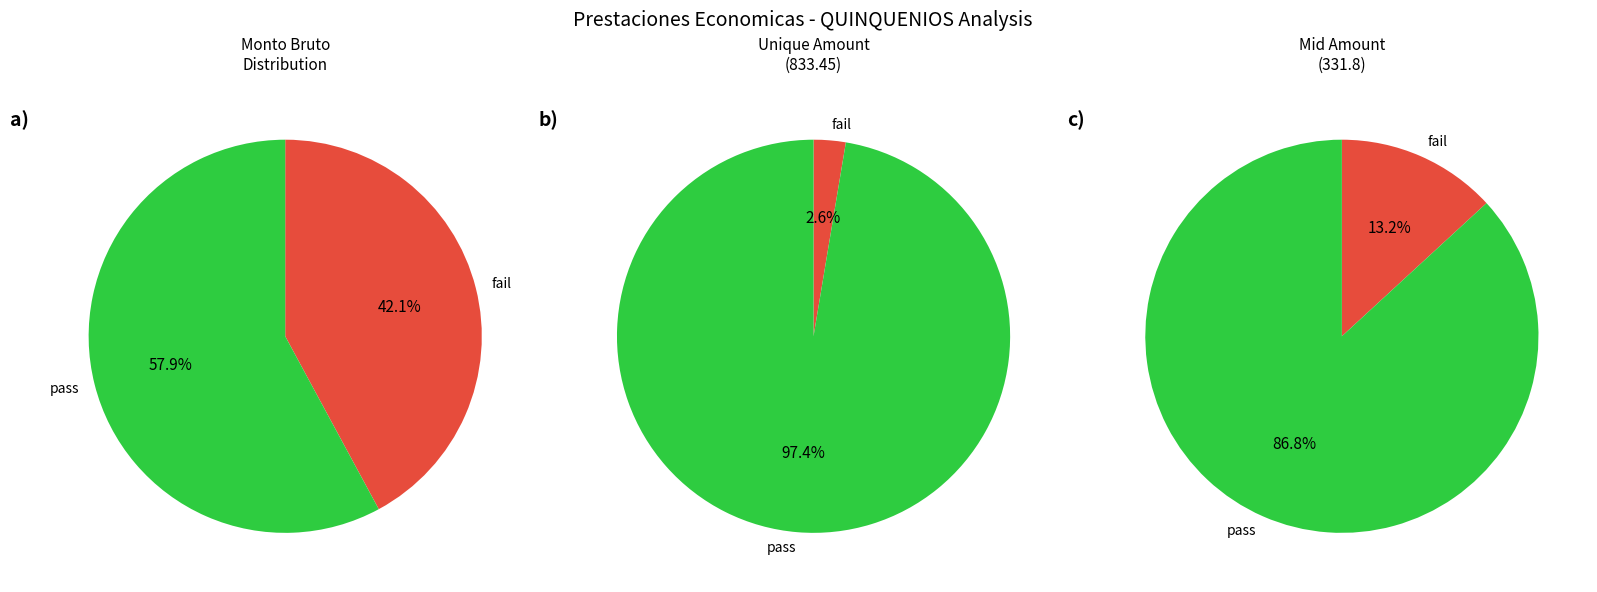

The 9 slice represents 1% of the pie. True or false?

False